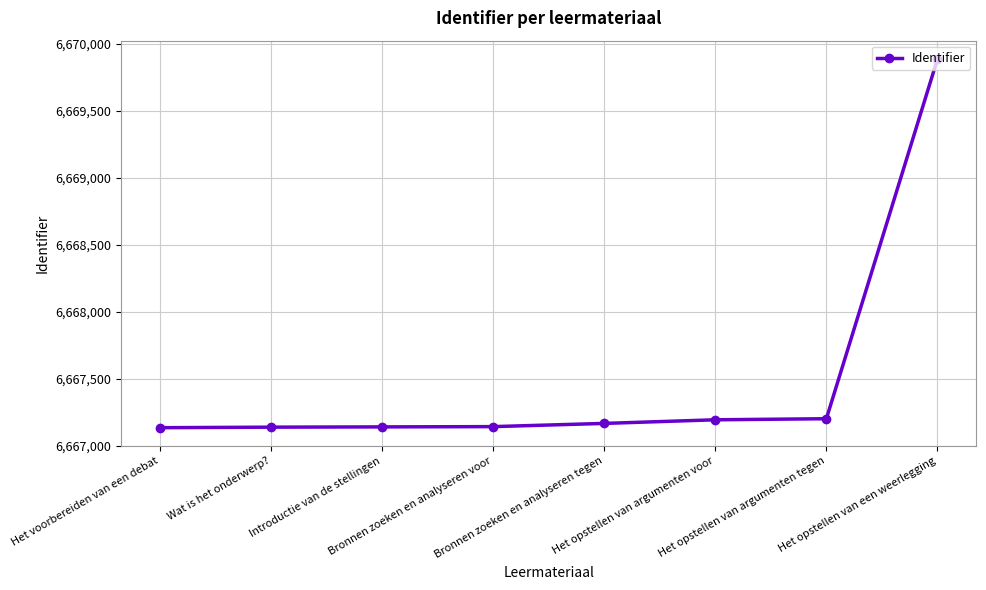

What is the label of the 2nd point from the right?

Het opstellen van argumenten tegen